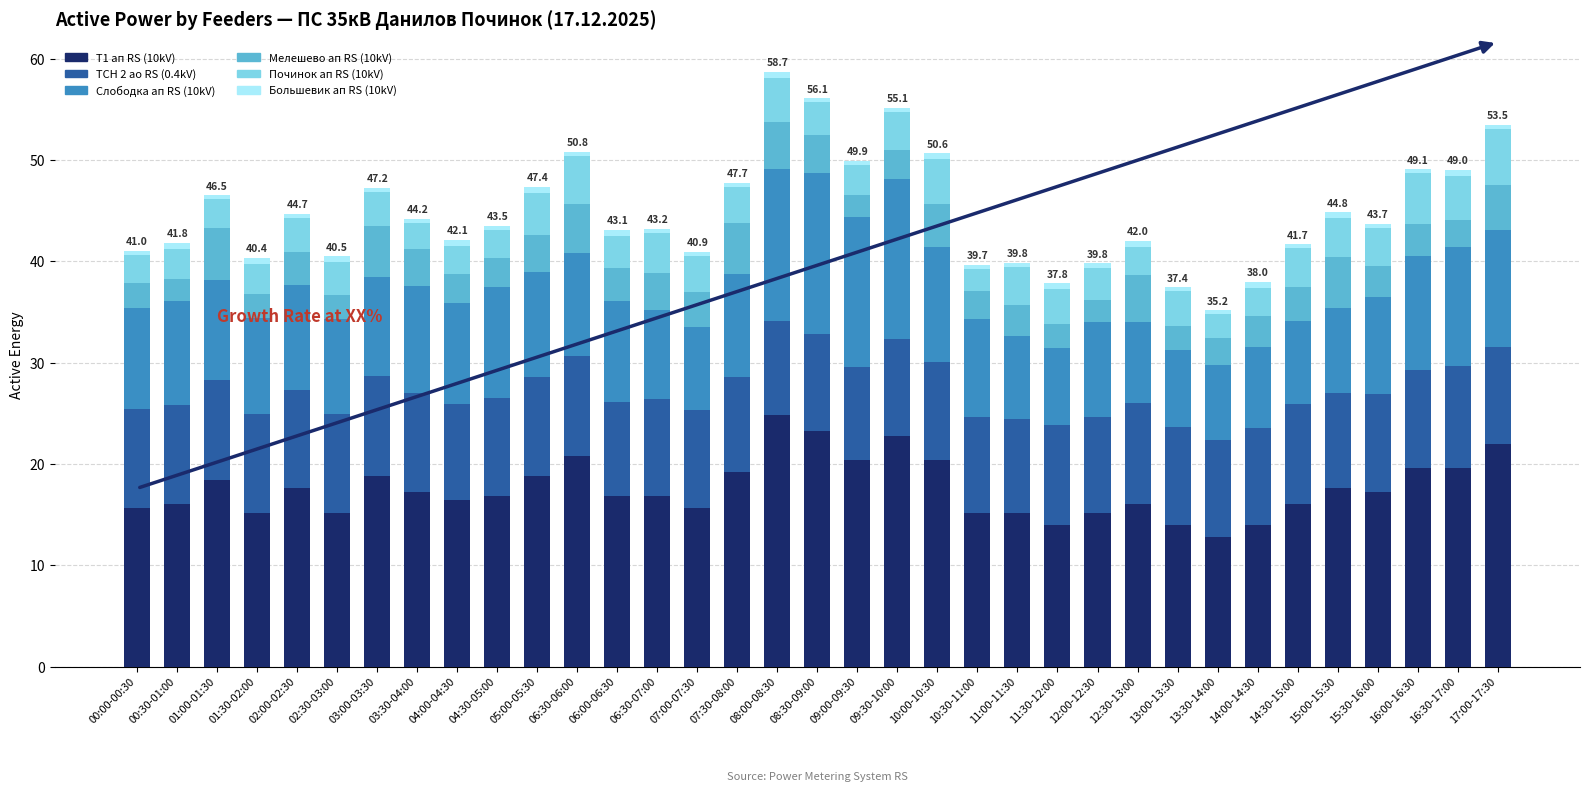

What is the difference between the second highest and minimum values in the T1 ап RS (10kV) series?

10.4